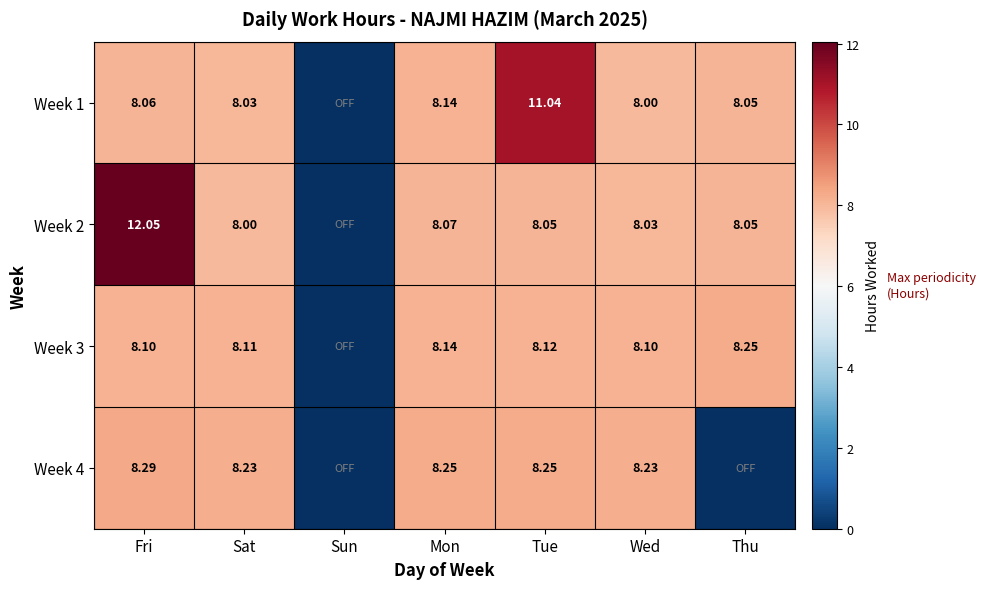

Is the value of Week 3 at Fri greater than the value of Week 4 at Fri?

No